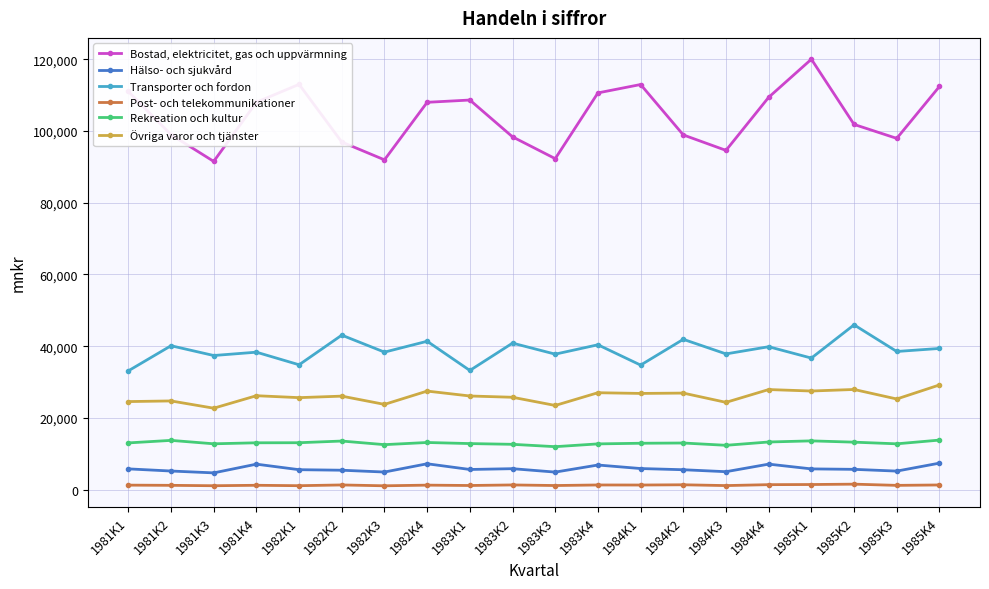

At 1983K3, list the series in order from largest to smallest.

Bostad, elektricitet, gas och uppvärmning, Transporter och fordon, Övriga varor och tjänster, Rekreation och kultur, Hälso- och sjukvård, Post- och telekommunikationer